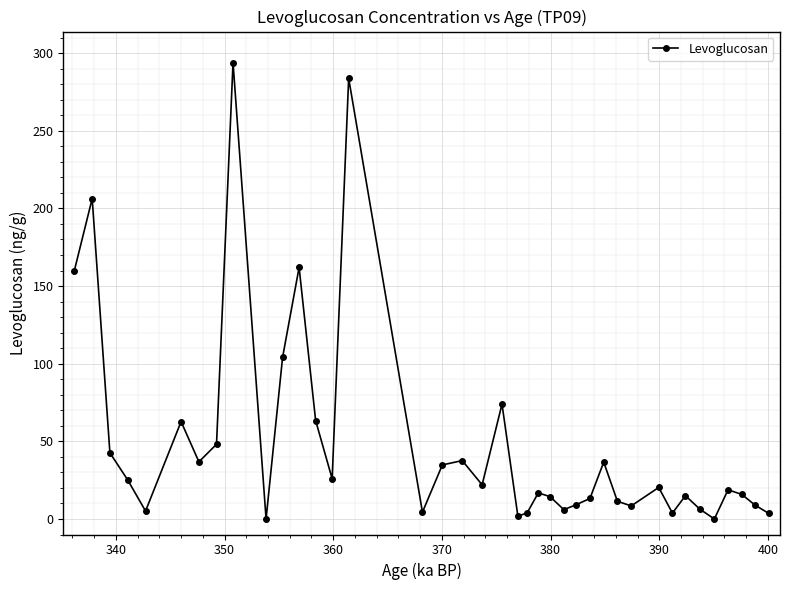

What is the maximum value shown in the chart?

293.9